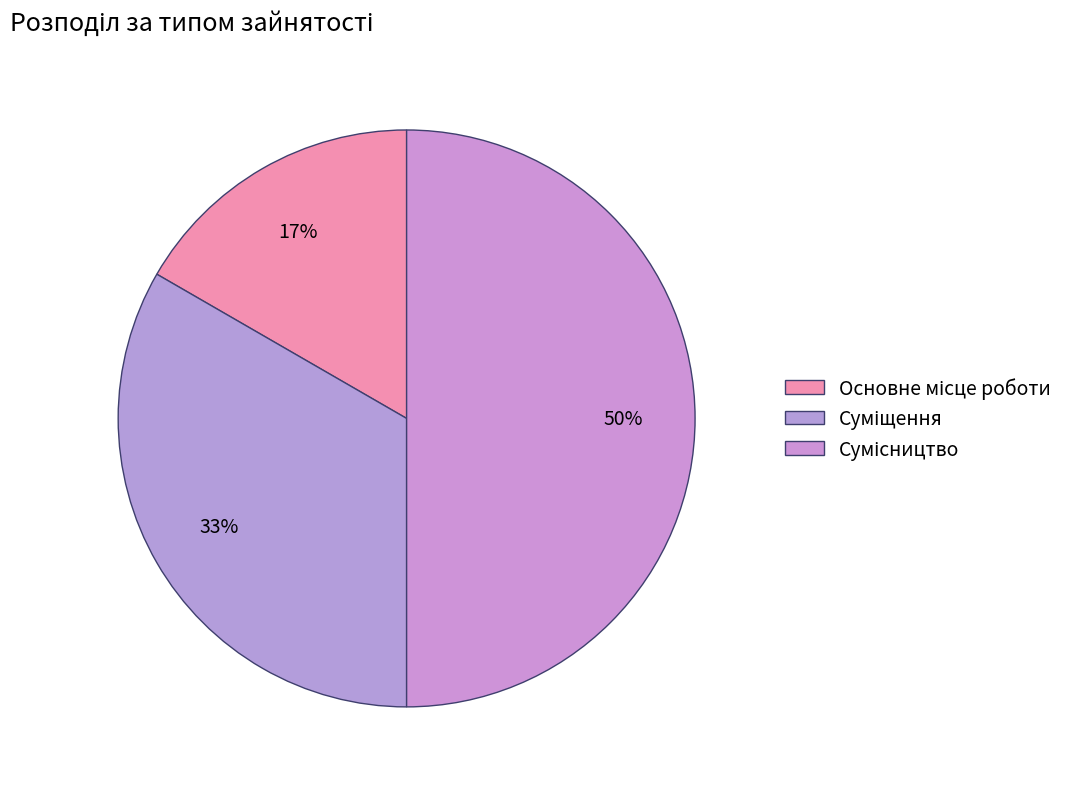

What portion of the pie excludes Основне місце роботи?

83.3%